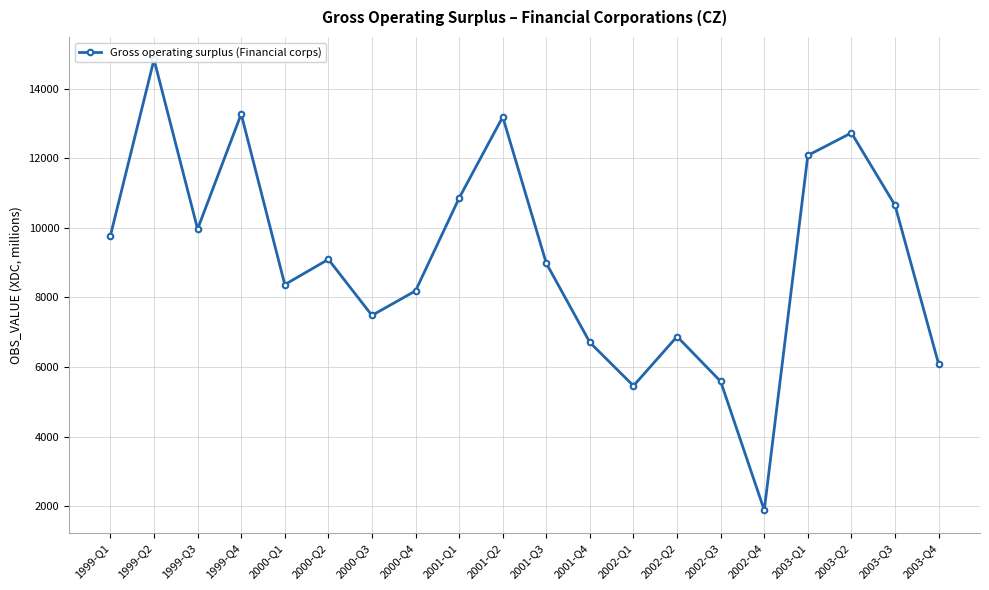

What is the maximum value shown in the chart?

14835